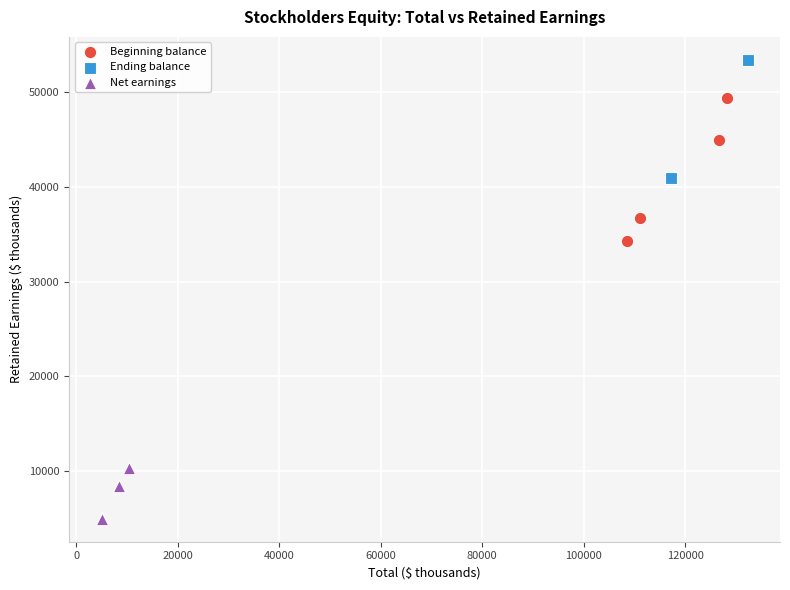

What are all the series names shown in the legend?

Beginning balance, Ending balance, Net earnings